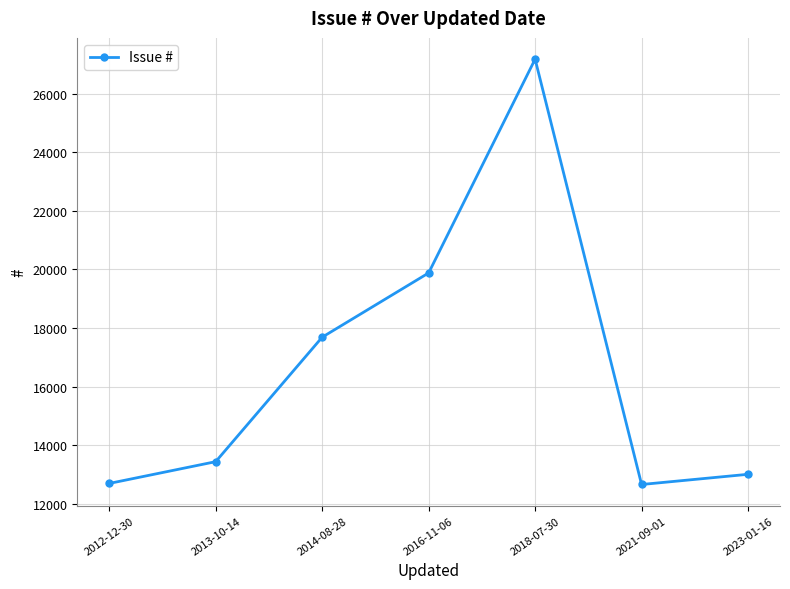

True or false: the data shows 22402 at 2023-01-16.

False